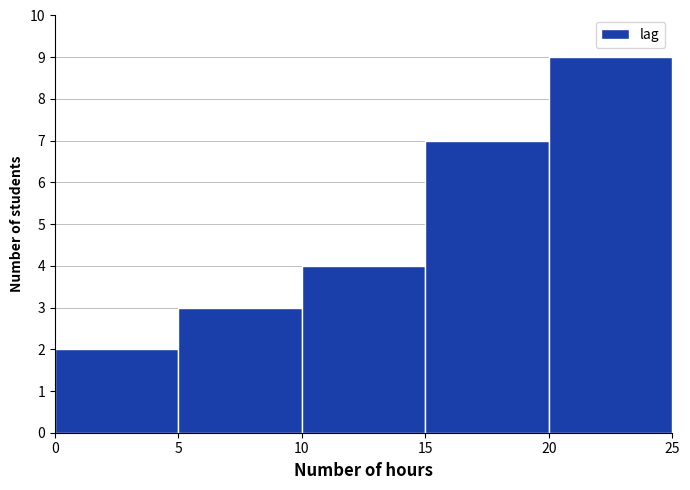

What is the height of the bar covering 15 to 20 on the x-axis? The values are not printed on the chart, so give them approximately, as read against the axis.

7